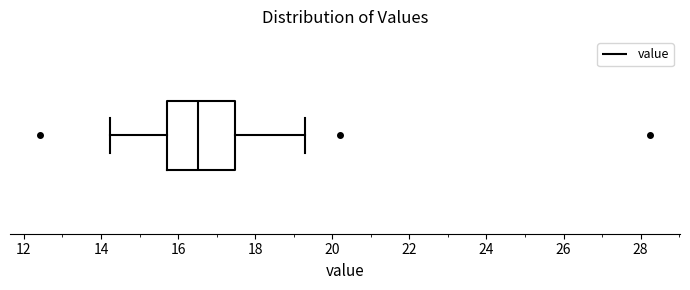

Transcribe this box plot: give where the median line is, the range the box spans, and where the two whiskers end, as read against the x-axis. The values are not printed on the chart, so give them approximately, as read against the axis.

median 16.6, box 15.8 to 17.4, whiskers 14.2 to 19.4